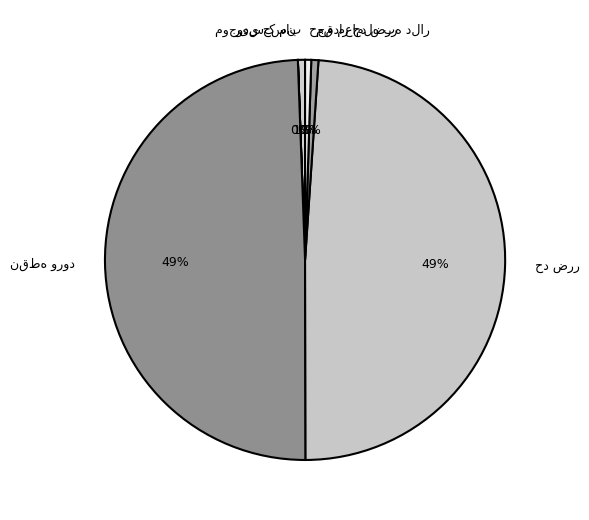

To the nearest percent, what is the difference between the largest and smallest slice percentages?

49%